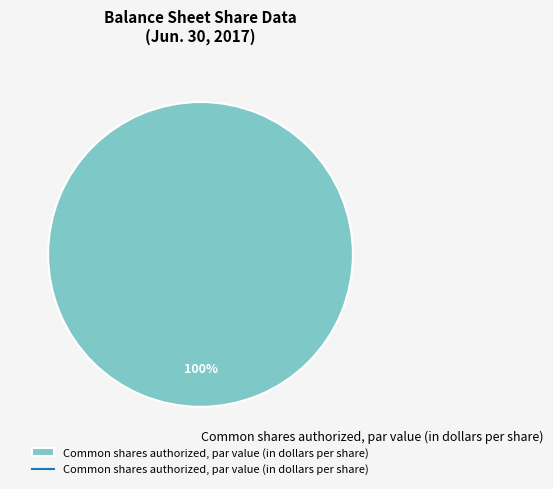

What percentage is the Common shares authorized, par value (in dollars per share) slice, to the nearest percent?

100%